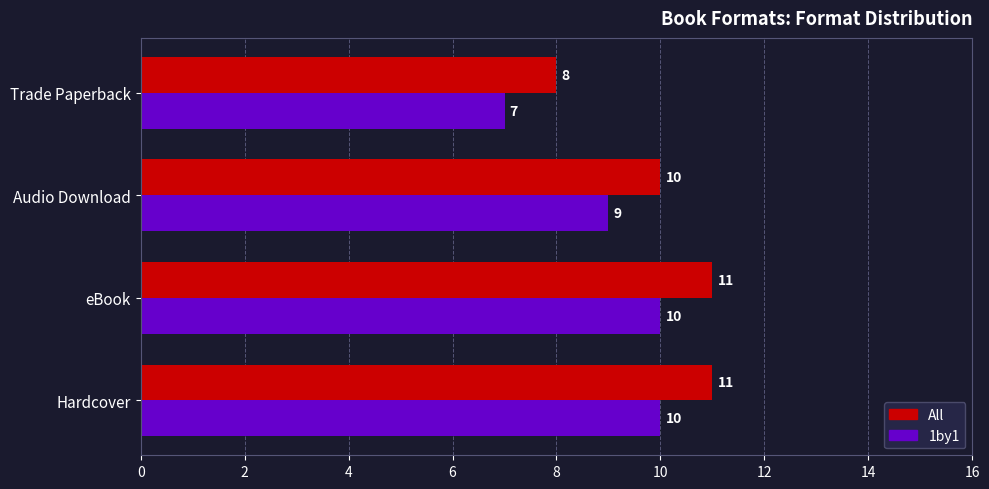

What is the average value of the 1by1 series?

9